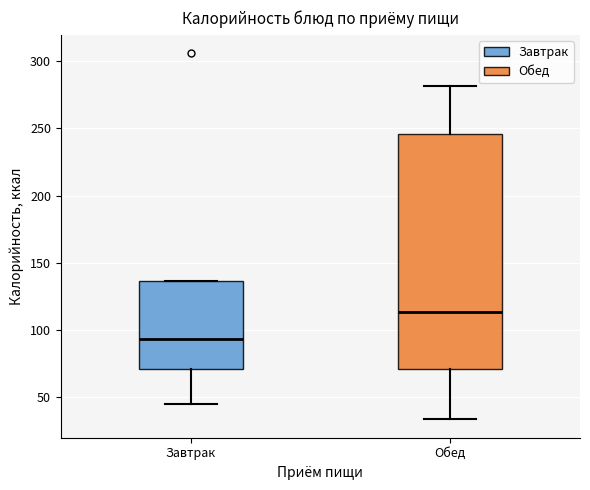

Reading left to right, transcribe this box plot: for each box, give where its median line is, the range the box spans, and where its two whiskers end, as read against the y-axis. The values are not printed on the chart, so give them approximately, as read against the axis.

Завтрак: median 95, box 70 to 135, whiskers 45 to 135
Обед: median 115, box 70 to 245, whiskers 35 to 280